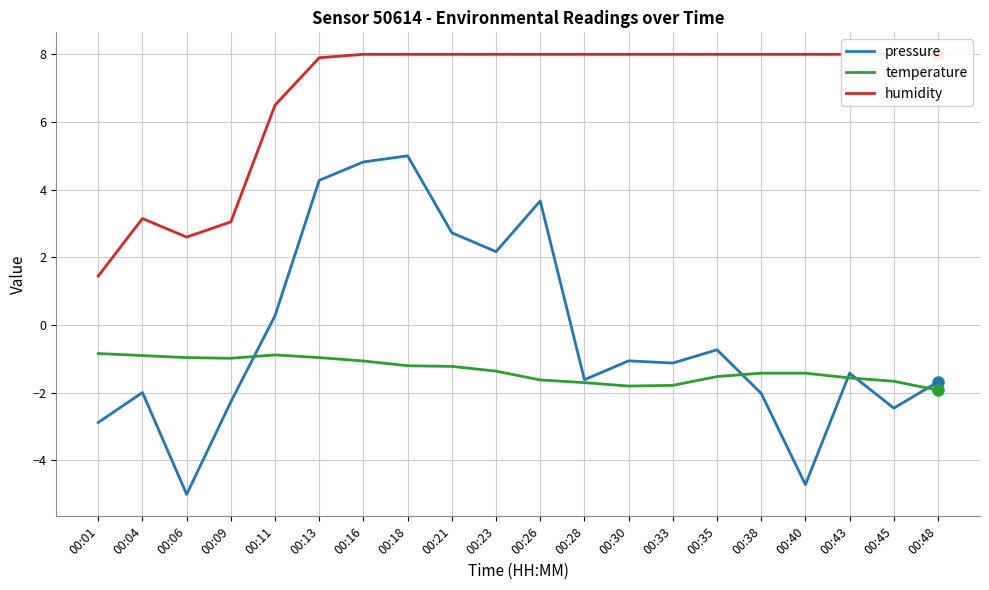

Rank the series by their maximum value, from highest to lowest.

humidity, pressure, temperature